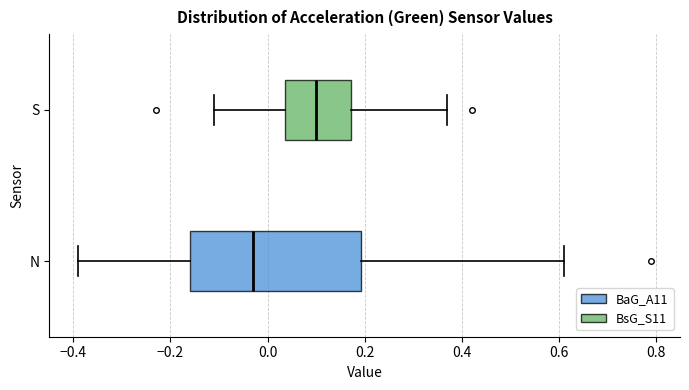

Which box has the furthest to the right median line?

S